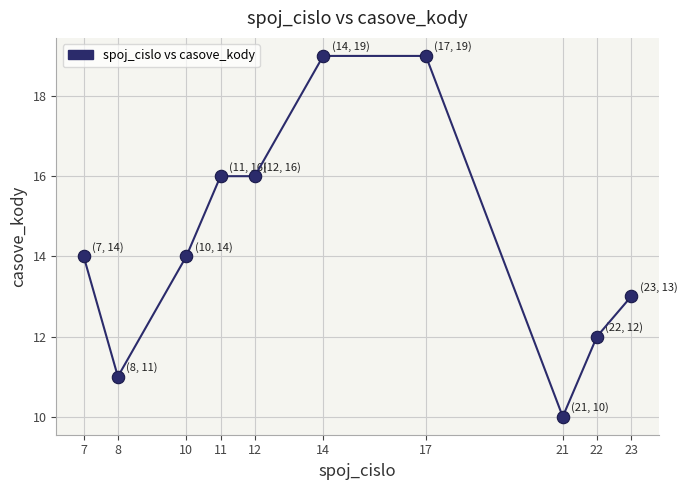

What is the average Y value?

14